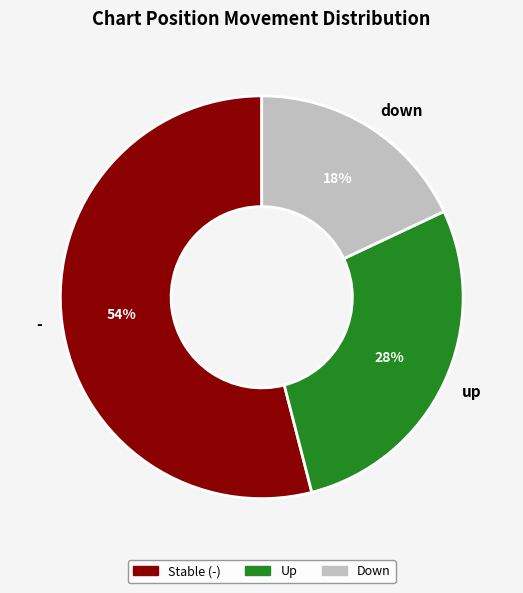

To the nearest percent, what is the difference between the down and - slice percentages?

36%